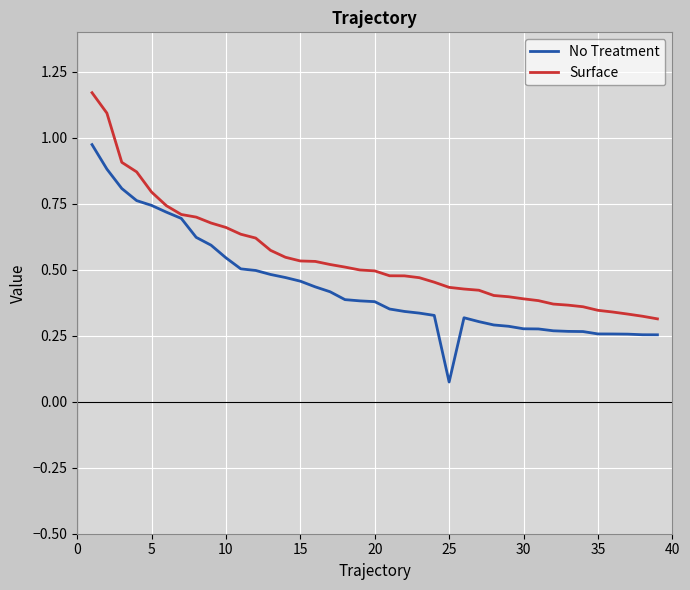

List the series in order of their overall mean, lowest first.

No Treatment, Surface